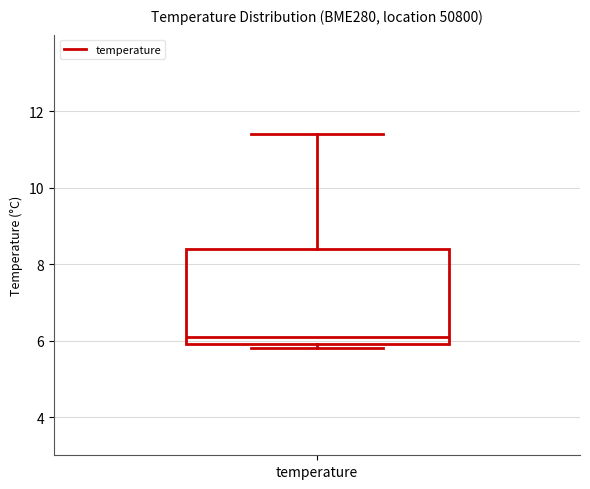

Where does the median line of the box for temperature sit on the y-axis? The values are not printed on the chart, so give them approximately, as read against the axis.

6.2